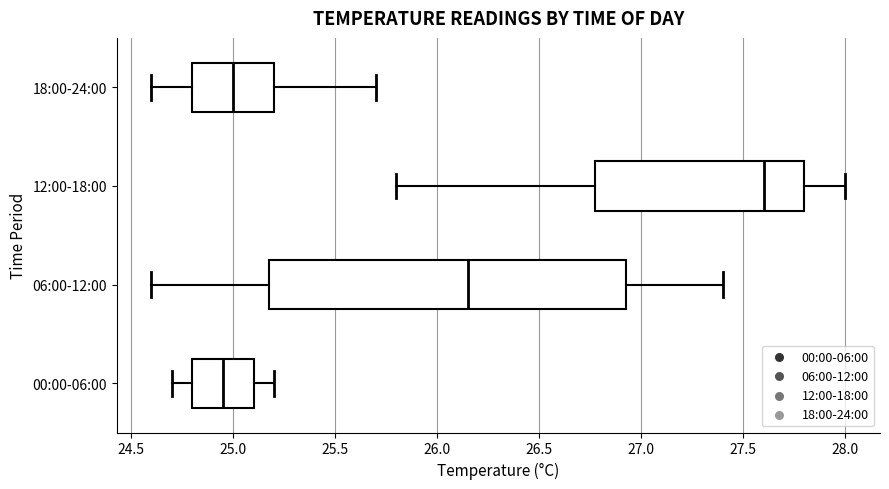

Comparing the boxes themselves (not the whiskers), which one is the widest?

06:00-12:00